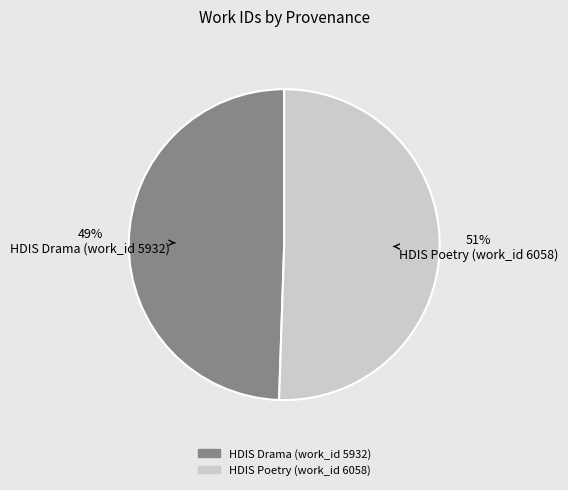

To the nearest percent, what is the average slice percentage?

50%